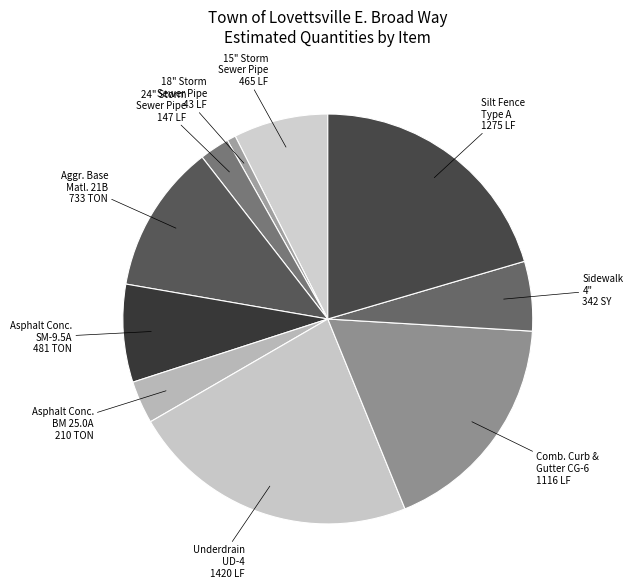

How many slices are in this pie chart?

10